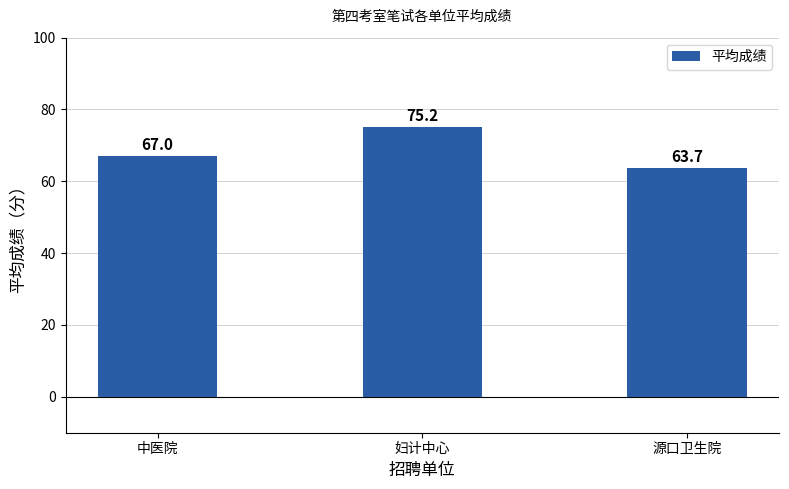

What value does the data have at 妇计中心?

75.2